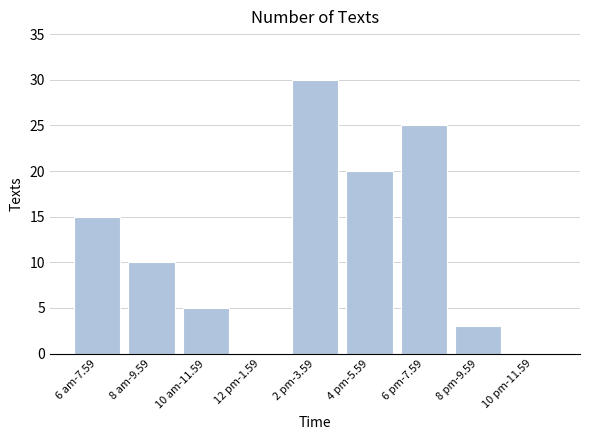

Reading left to right, list all the values displayed in this chart.

6 am-7.59=15	8 am-9.59=10	10 am-11.59=5	12 pm-1.59=0	2 pm-3.59=30	4 pm-5.59=20	6 pm-7.59=25	8 pm-9.59=3	10 pm-11.59=0